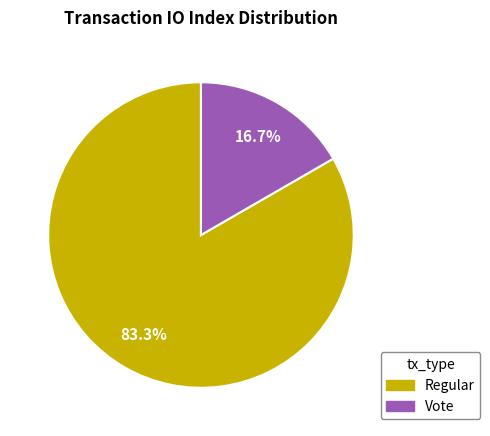

Which category has the biggest portion of the pie?

Regular